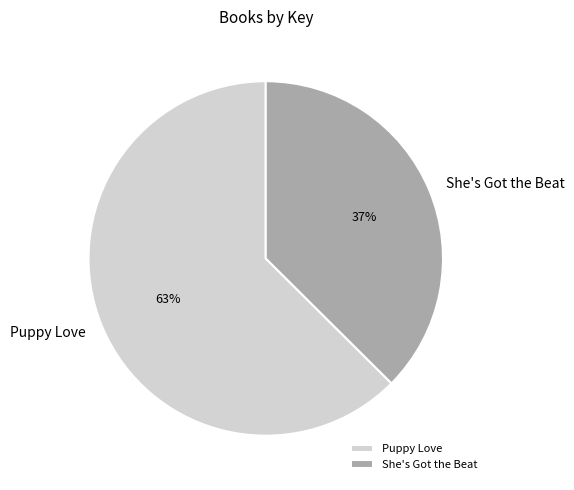

Count the number of slices in the pie.

2